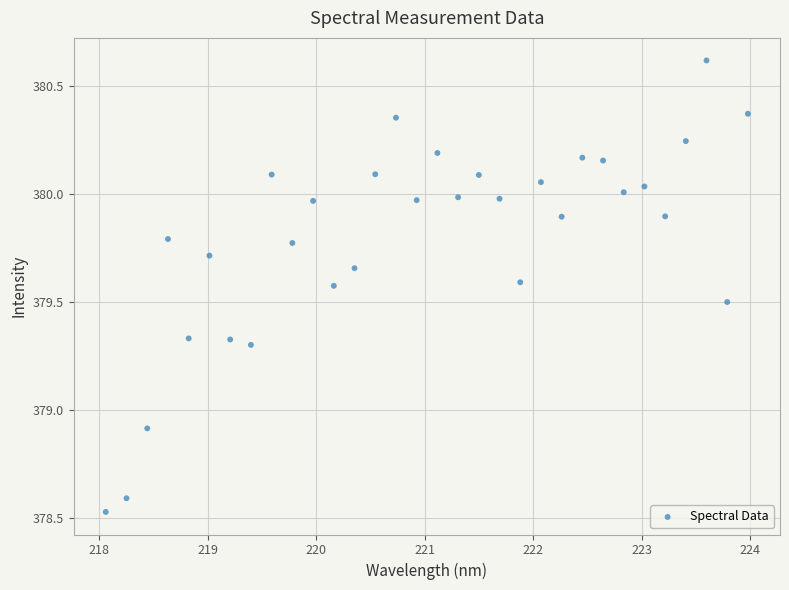

What is the range of X values (max minus min)?

5.9